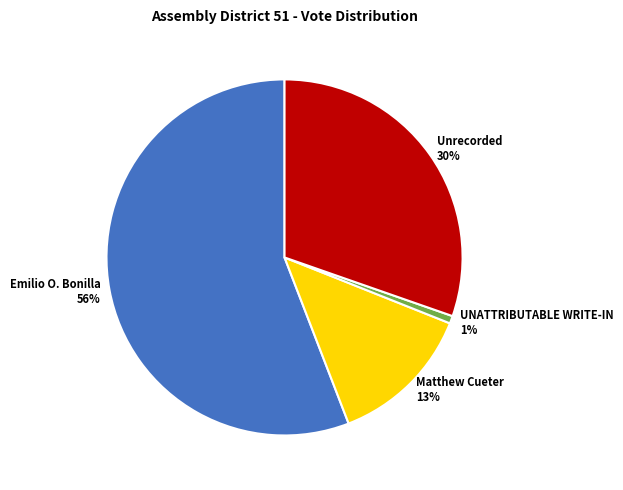

Combined, do UNATTRIBUTABLE WRITE-IN and Emilio O. Bonilla account for over 50%?

Yes